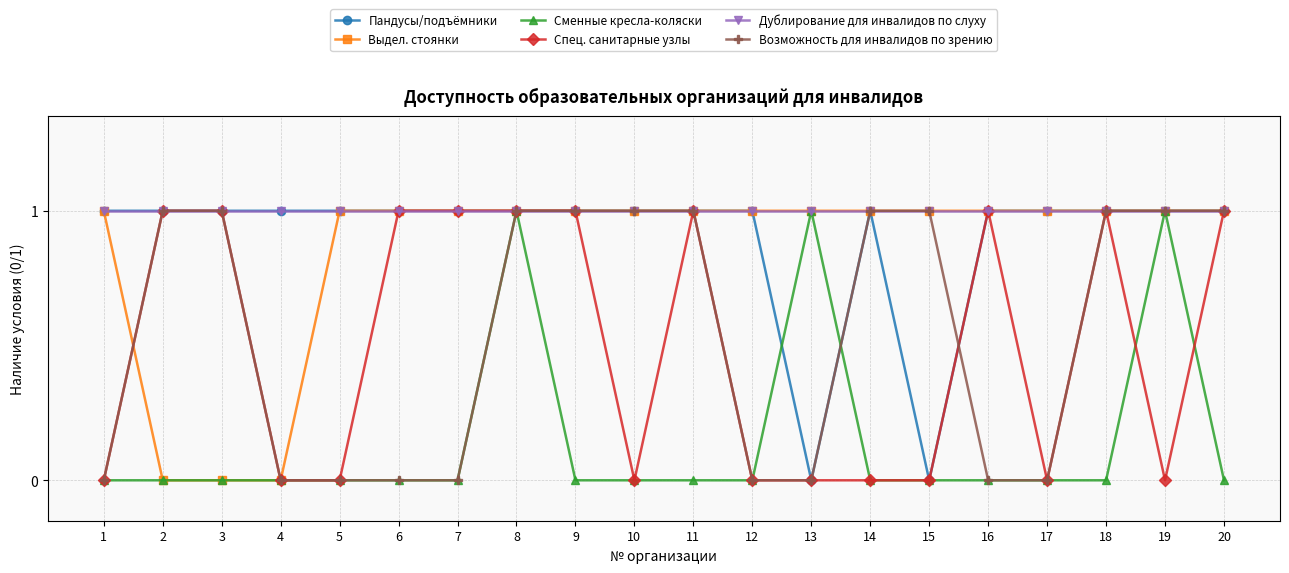

What is the difference between the Выдел. стоянки values at 3 and 14?

1